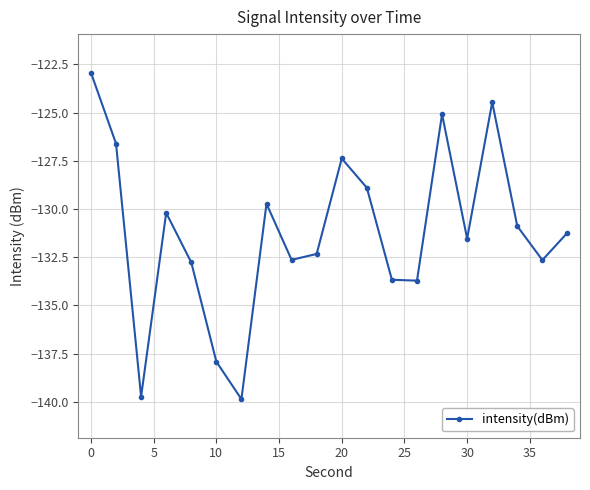

What is the value of the 9th point from the left?

-132.6